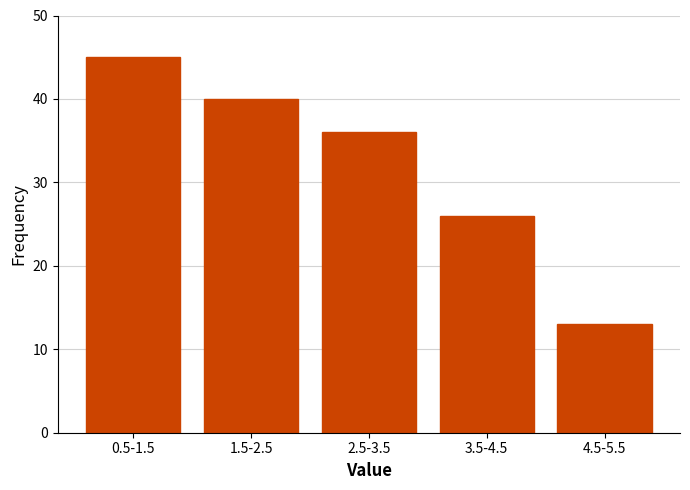

Reading right to left, transcribe all the data shown in this chart.

4.5-5.5=13	3.5-4.5=26	2.5-3.5=36	1.5-2.5=40	0.5-1.5=45